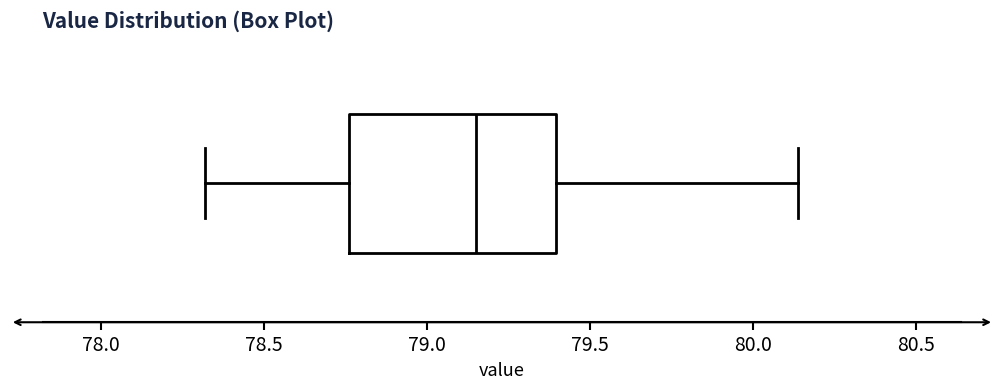

Read this box plot against the x-axis: the position of the median line, the range covered by the box, and the ends of both whiskers. The values are not printed on the chart, so give them approximately, as read against the axis.

median 79.15, box 78.75 to 79.40, whiskers 78.30 to 80.15